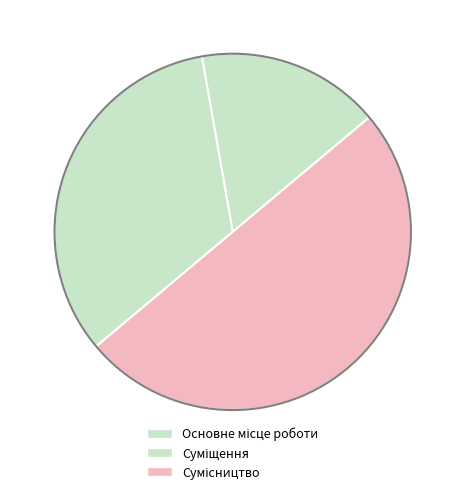

True or false: Суміщення accounts for 33% of the total.

True